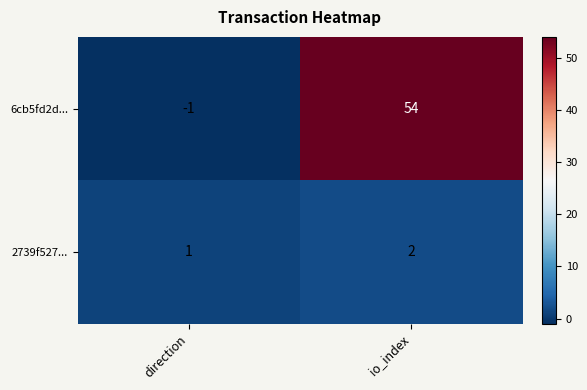

At which label does 6cb5fd2d... reach its minimum?

direction